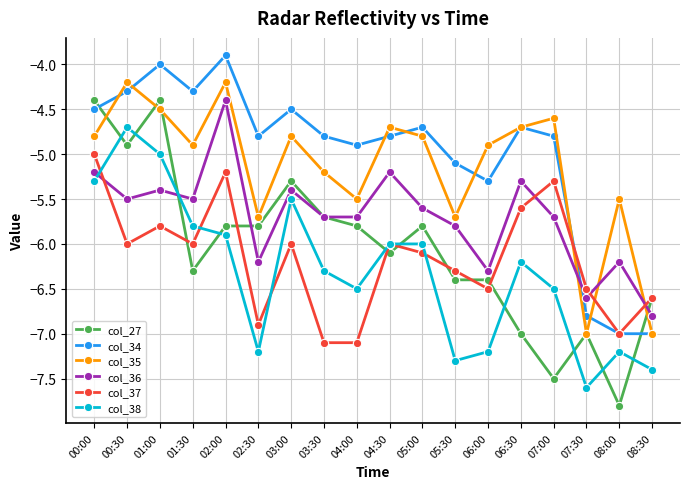

What is the total value across all series at 00:00?

-29.2